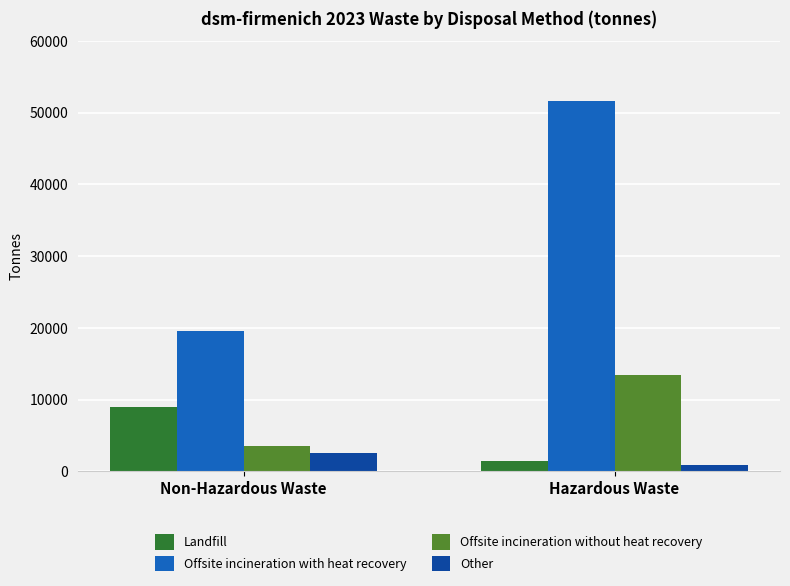

Is the value of Other at Hazardous Waste greater than the value of Offsite incineration without heat recovery at Non-Hazardous Waste?

No